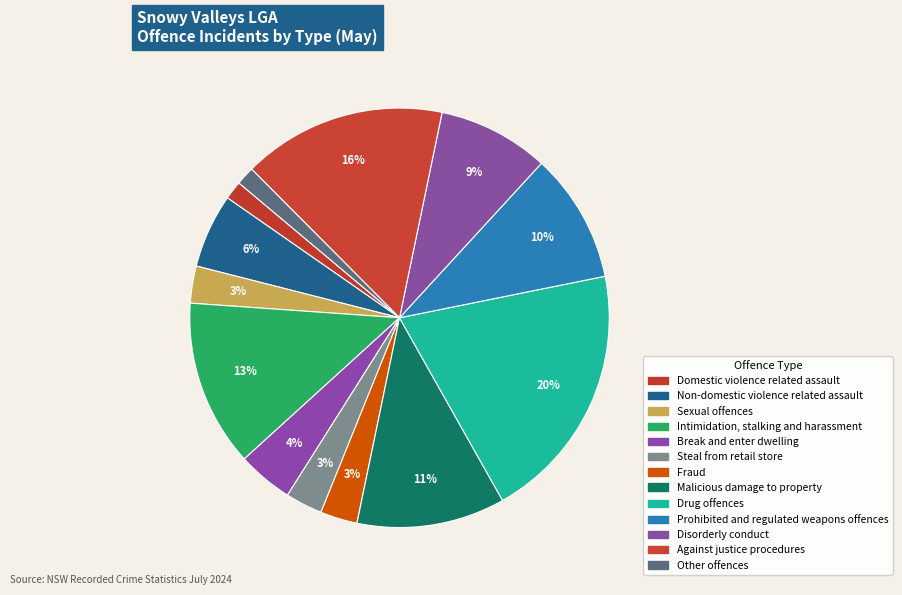

Count the number of slices in the pie.

13